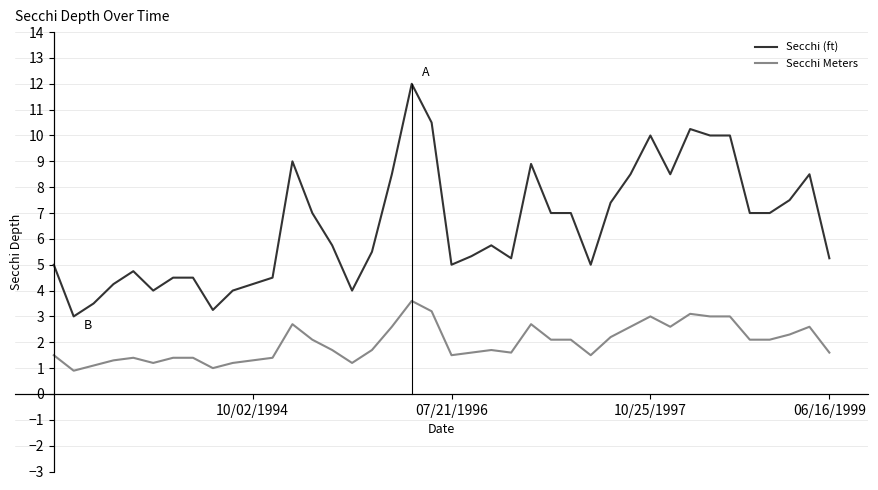

What is the greatest value displayed?

12.0